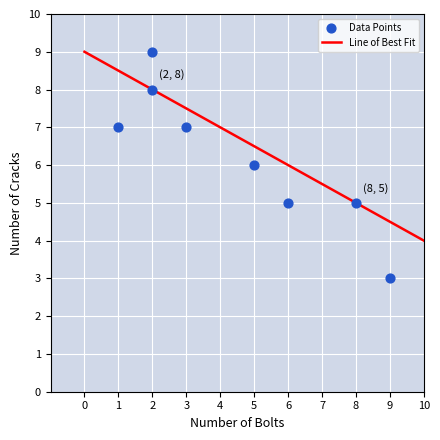

What is the range of X values (max minus min)?

8